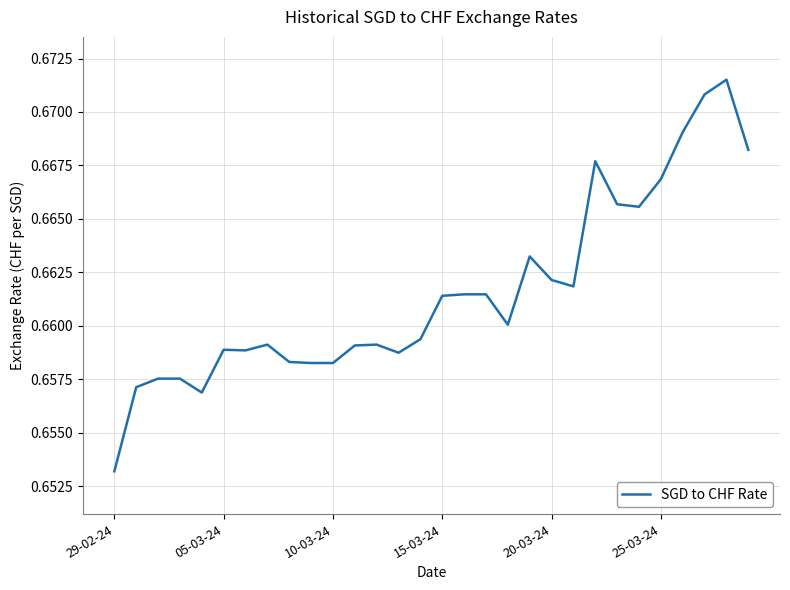

How many lines are shown in the chart?

1